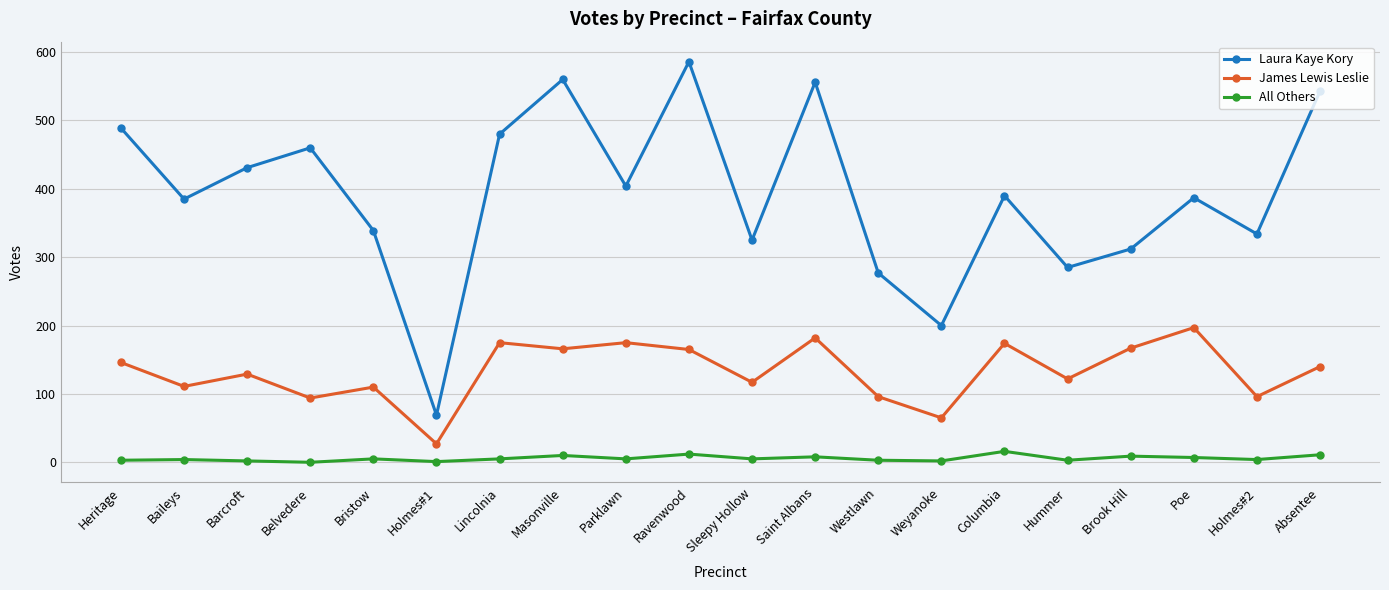

How many distinct data groups are displayed?

3